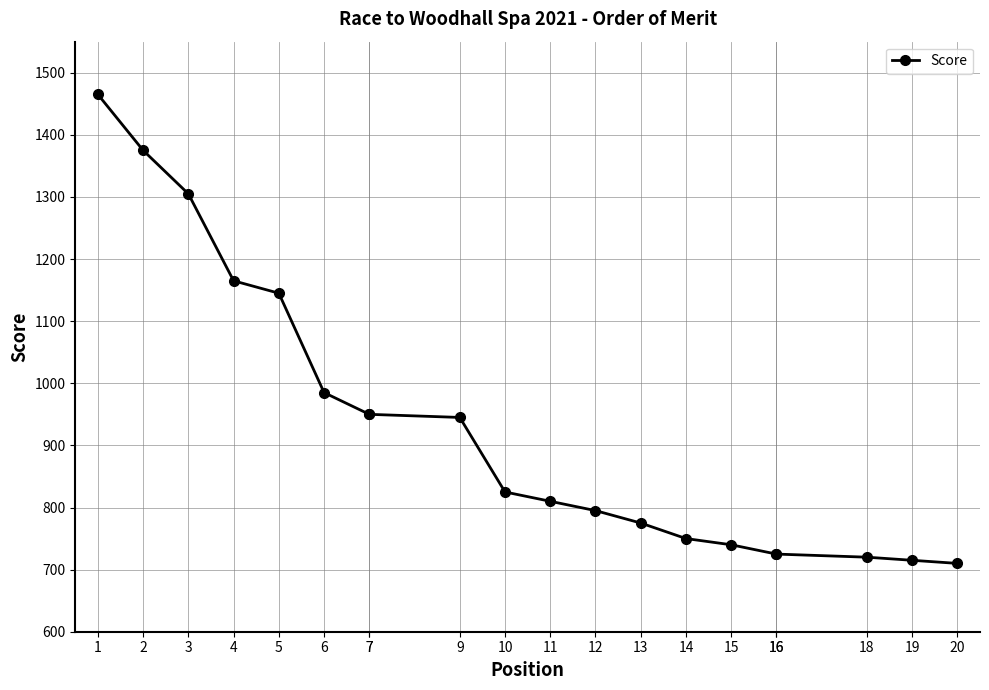

Reading left to right, transcribe all the data shown in this chart.

1=1465	2=1375	3=1305	4=1165	5=1145	6=985	7=950	7=950	9=945	10=825	11=810	12=795	13=775	14=750	15=740	16=725	16=725	18=720	19=715	20=710